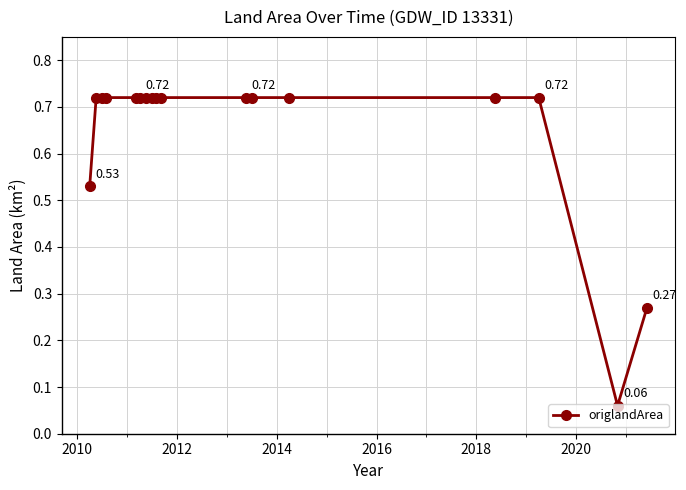

What is the average value?

0.6